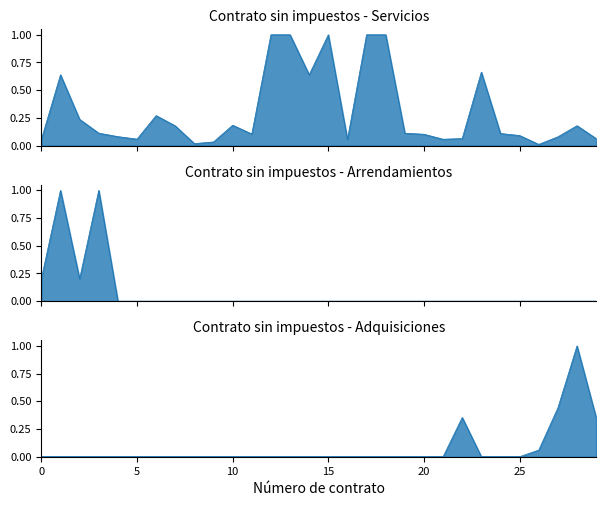

At which label is Servicios closest to 0?

27